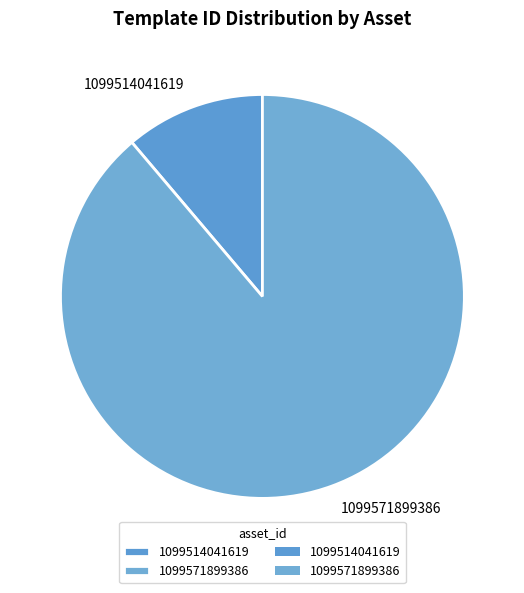

Which has a higher value, 1099571899386 or 1099514041619?

1099571899386